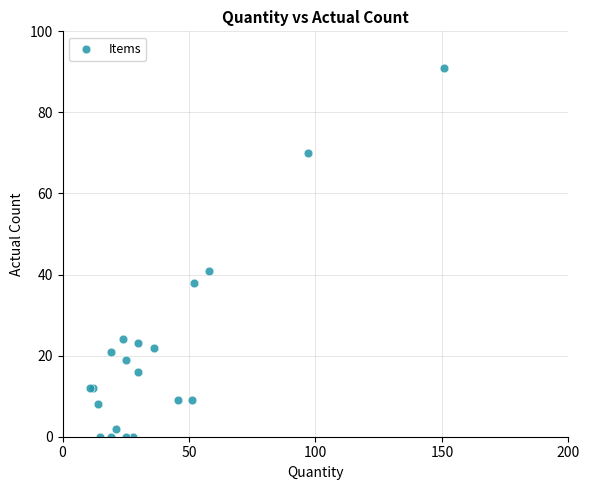

What Y value in the scatter plot is closest to 45?

41